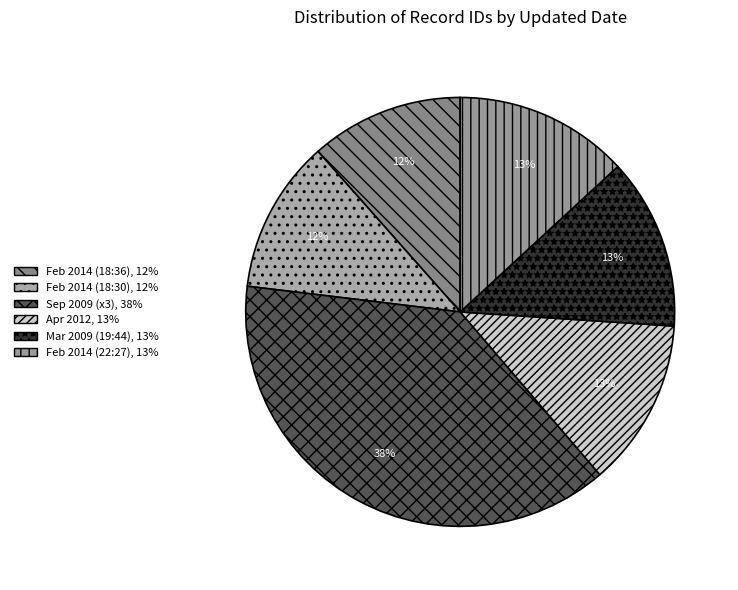

Count the number of slices in the pie.

6